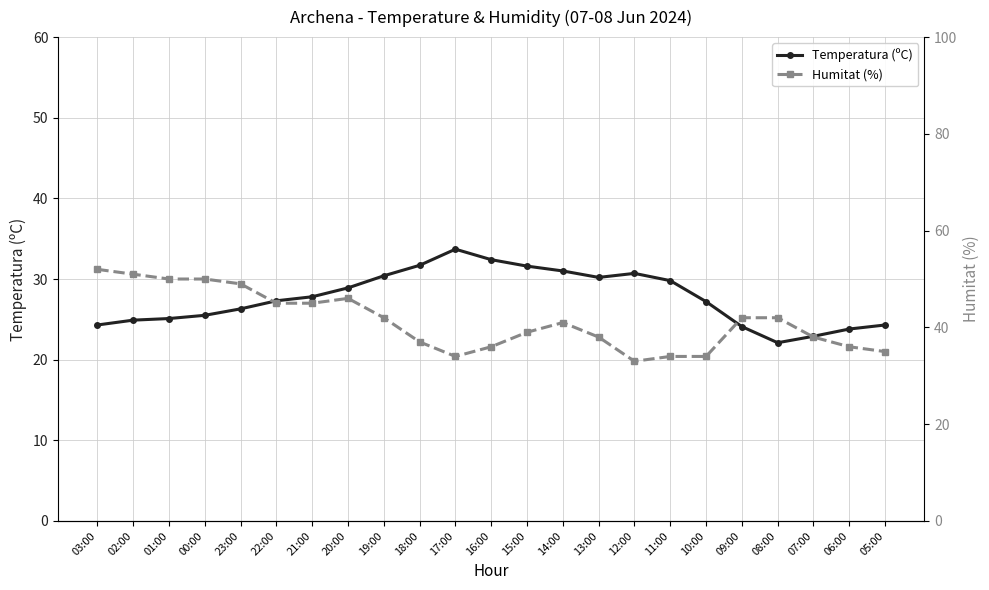

What is the maximum value for Temperatura (ºC)?

33.7